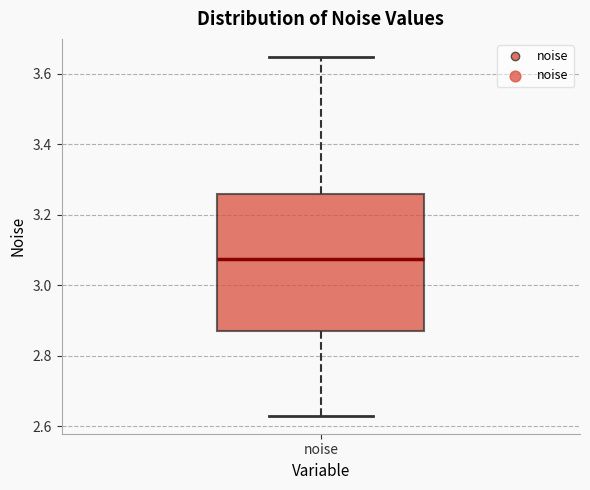

Transcribe this box plot: give where the median line is, the range the box spans, and where the two whiskers end, as read against the y-axis. The values are not printed on the chart, so give them approximately, as read against the axis.

median 3.08, box 2.88 to 3.26, whiskers 2.62 to 3.64